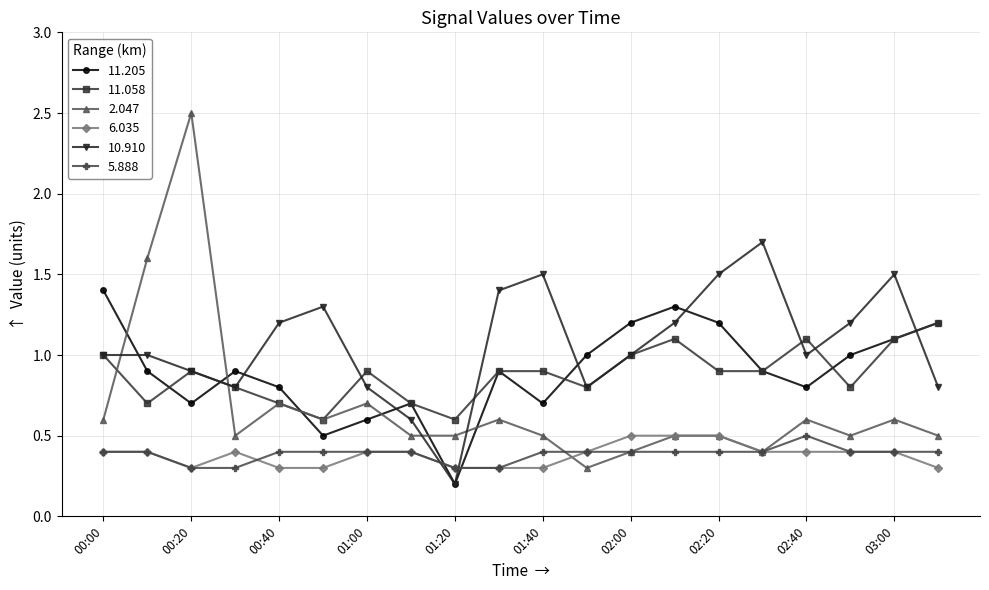

What is the value of the 10.910 point at the 11th from the left?

1.5